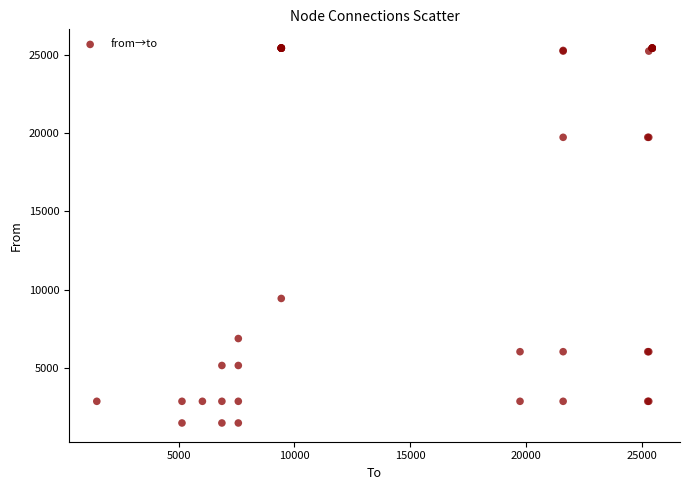

What Y value in the scatter plot is closest to 13456?

9430